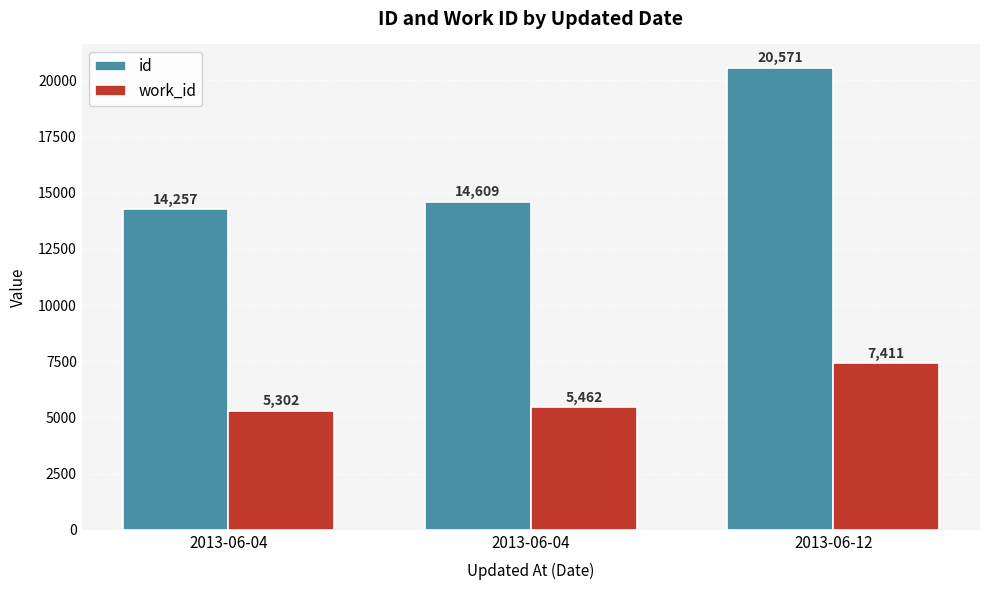

Is it true that work_id equals 2372 at 2013-06-04?

False